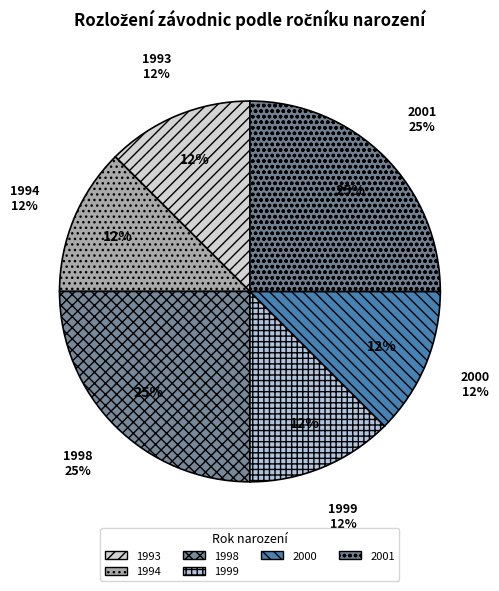

The Černá Kateřina slice represents 14% of the pie. True or false?

False